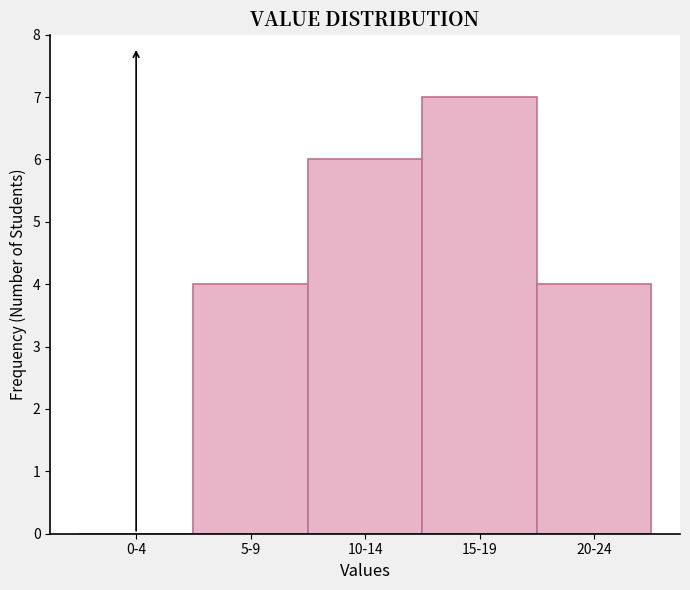

Reading left to right, what are all the values shown in this chart?

0-4=0	5-9=4	10-14=6	15-19=7	20-24=4